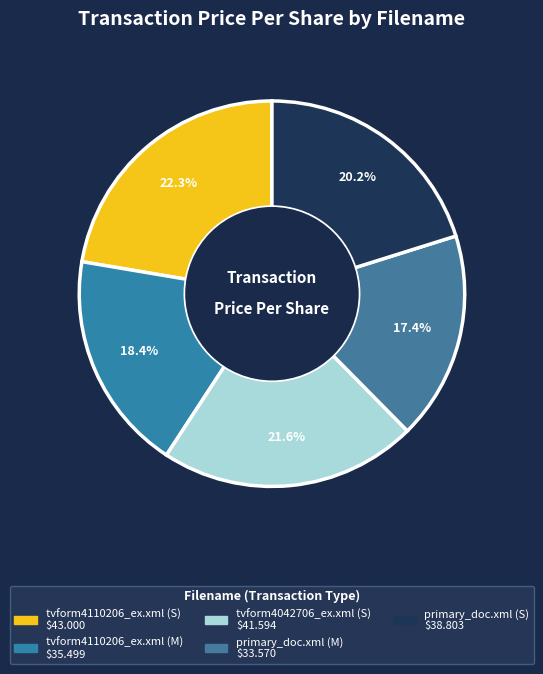

Is the sum of tvform4110206_ex.xml (S) and primary_doc.xml (S) greater than half?

No